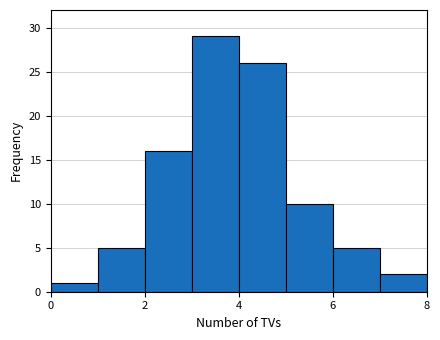

What is the height of the bar covering 7 to 8 on the x-axis? The values are not printed on the chart, so give them approximately, as read against the axis.

2